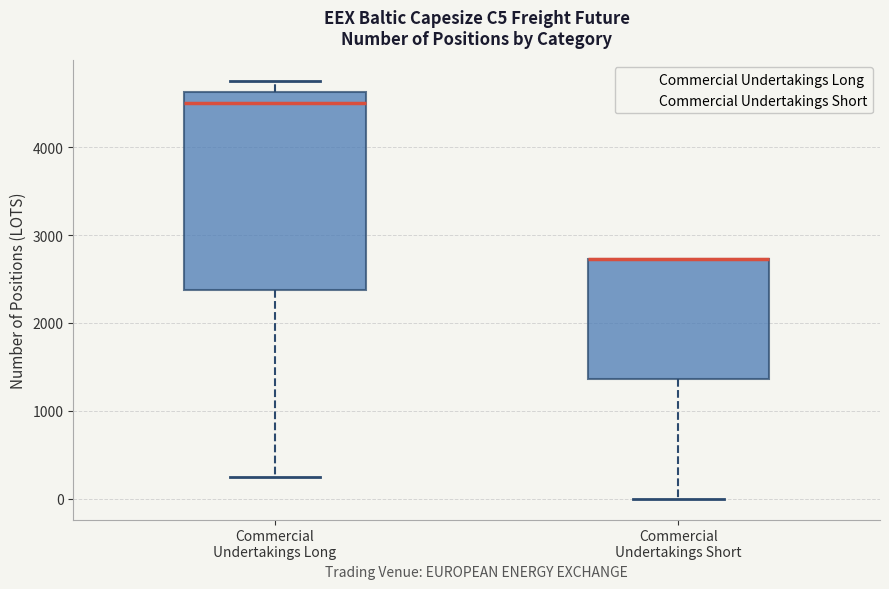

Reading left to right, read every box against the y-axis: the position of its median line, the range the box covers, and the ends of its whiskers. The values are not printed on the chart, so give them approximately, as read against the axis.

Commercial Undertakings Long: median 4500, box 2400 to 4600, whiskers 300 to 4800
Commercial Undertakings Short: median 2700 (drawn on the box's upper edge), box 1400 to 2700, whiskers 0 to 2700